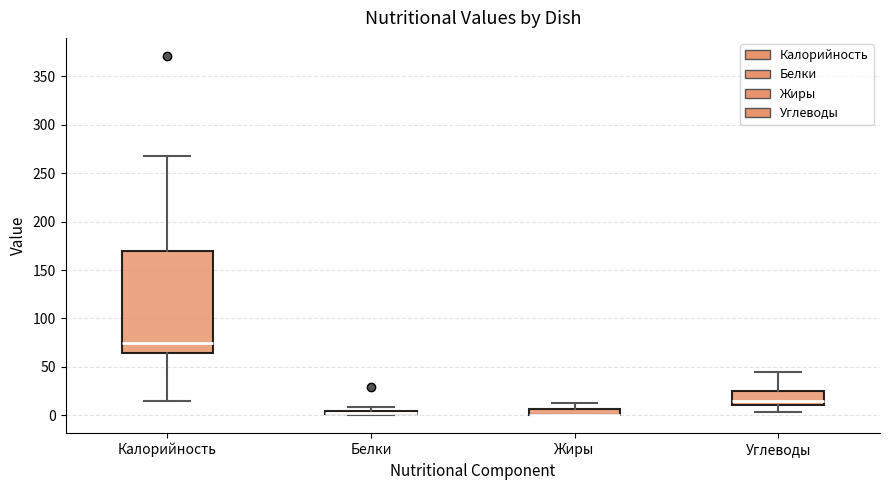

Comparing the boxes themselves (not the whiskers), which one is the tallest?

Калорийность